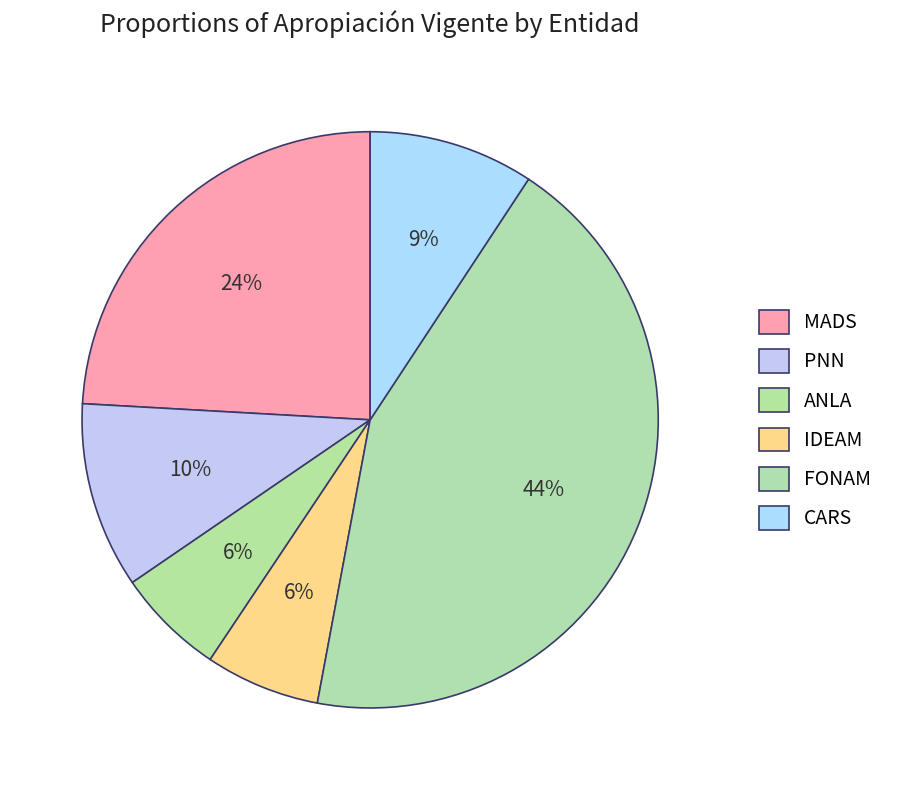

How many slices are in this pie chart?

6